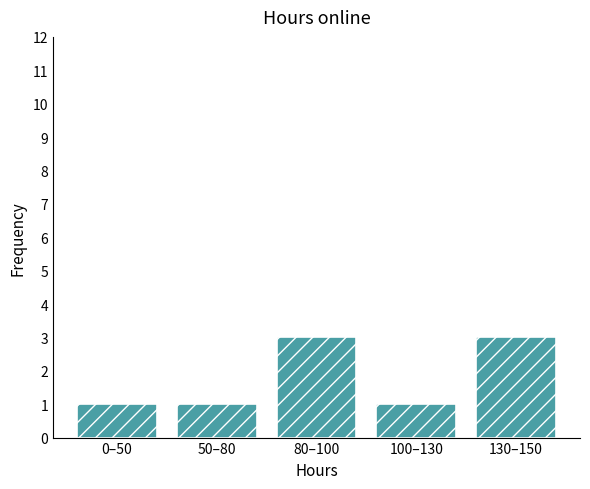

Reading right to left, what are all the values shown in this chart?

130–150=3	100–130=1	80–100=3	50–80=1	0–50=1